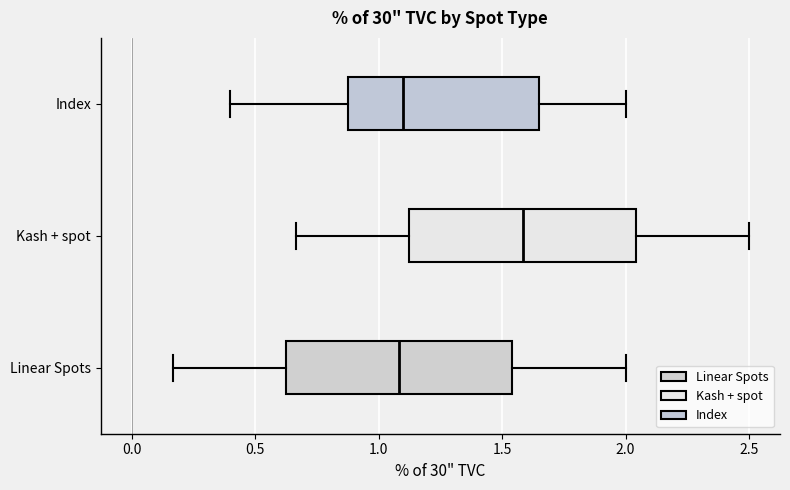

Where is the right edge of the box for Kash + spot on the x-axis? The values are not printed on the chart, so give them approximately, as read against the axis.

2.05